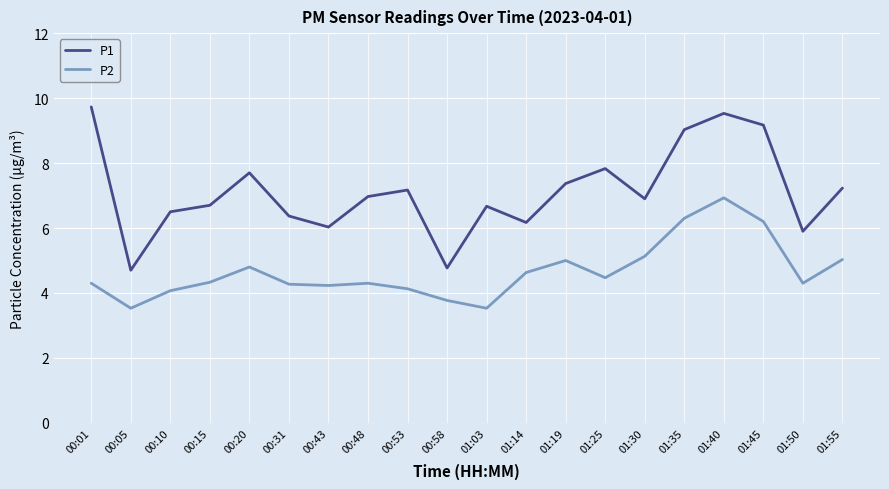

True or false: P1 and P2 intersect in this chart.

False